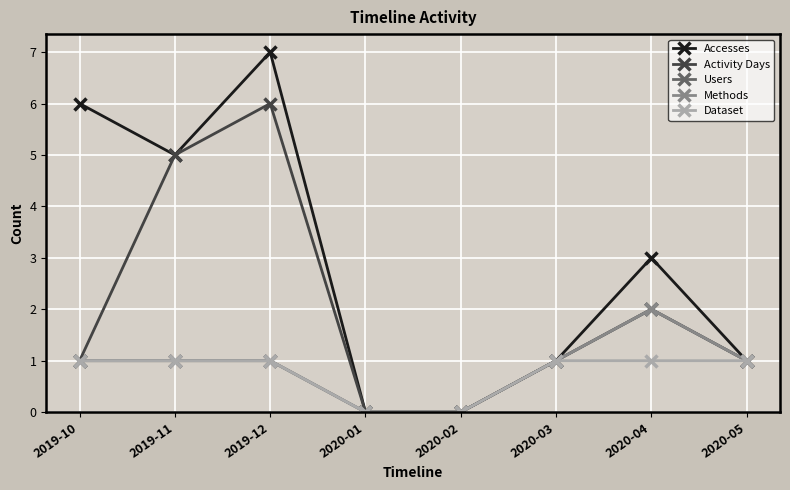

True or false: Dataset has more than 2 points higher than both neighbors.

False